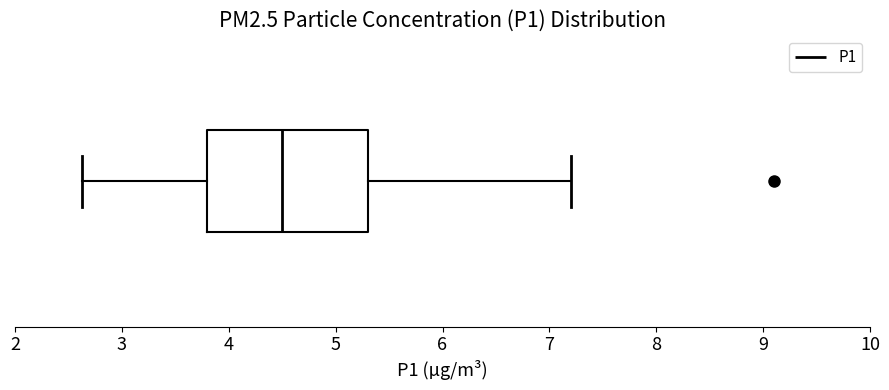

Read this box plot against the x-axis: the position of the median line, the range covered by the box, and the ends of both whiskers. The values are not printed on the chart, so give them approximately, as read against the axis.

median 4.5, box 3.8 to 5.3, whiskers 2.6 to 7.2